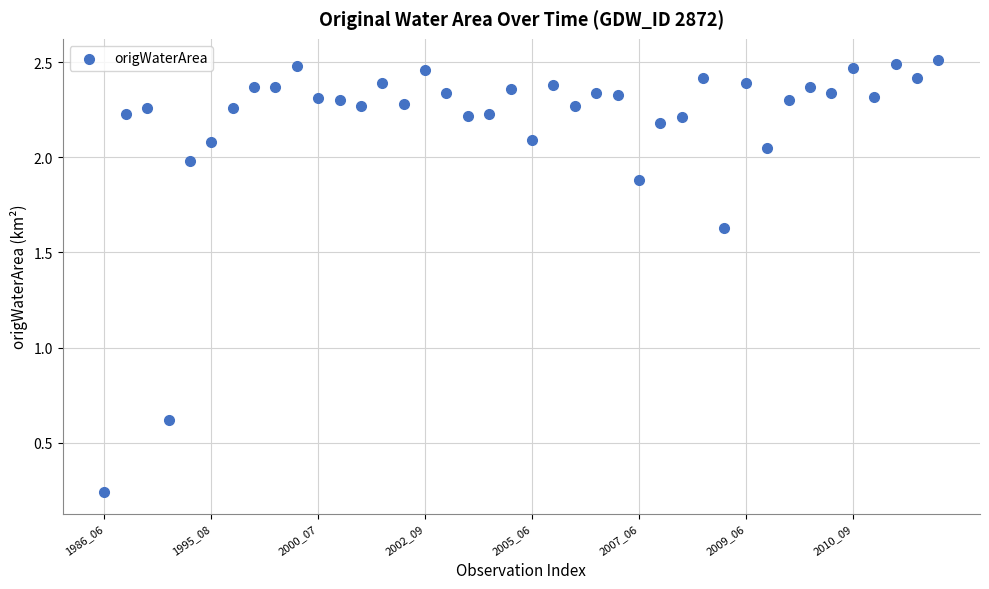

What Y value in the scatter plot is closest to 1?

0.6